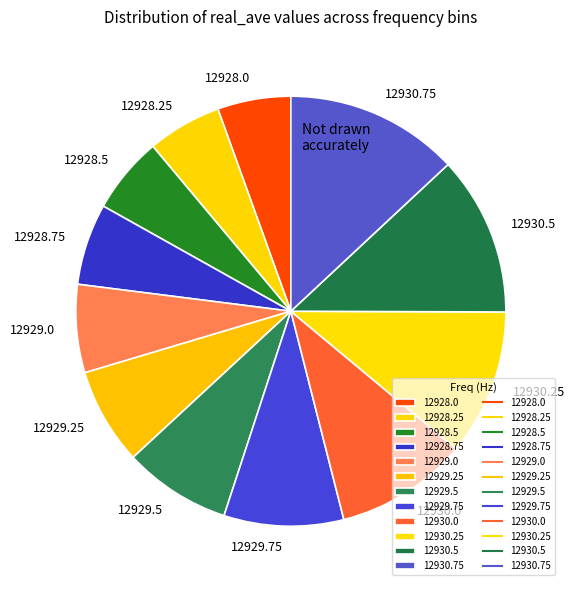

Does 12929.75 account for over 50% of the chart?

No